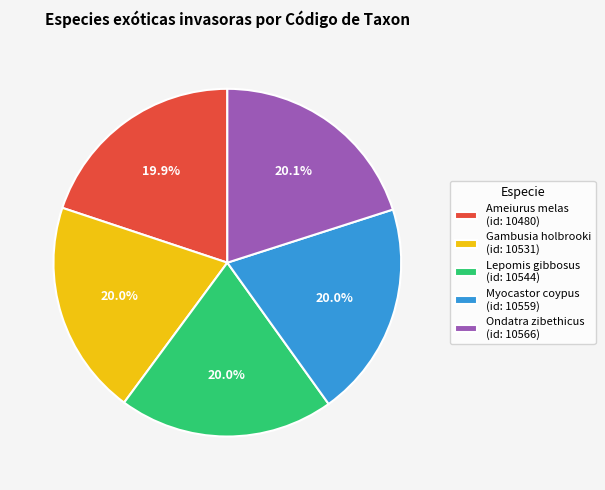

How many slices are in this pie chart?

5